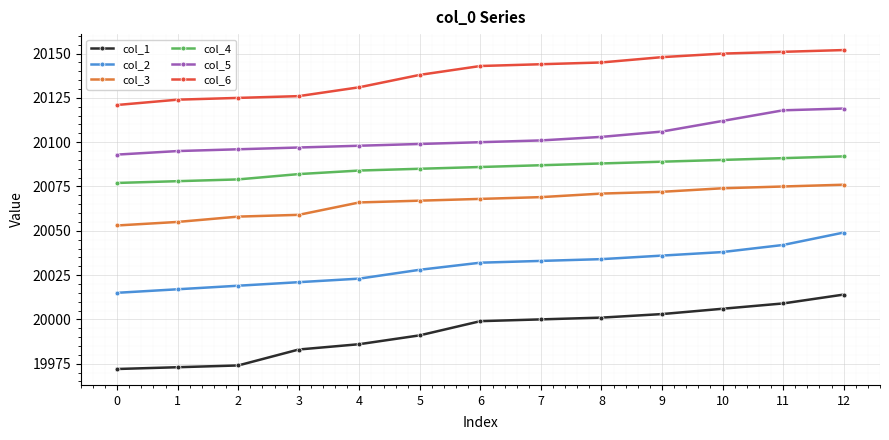

True or false: col_3 and col_4 intersect in this chart.

False